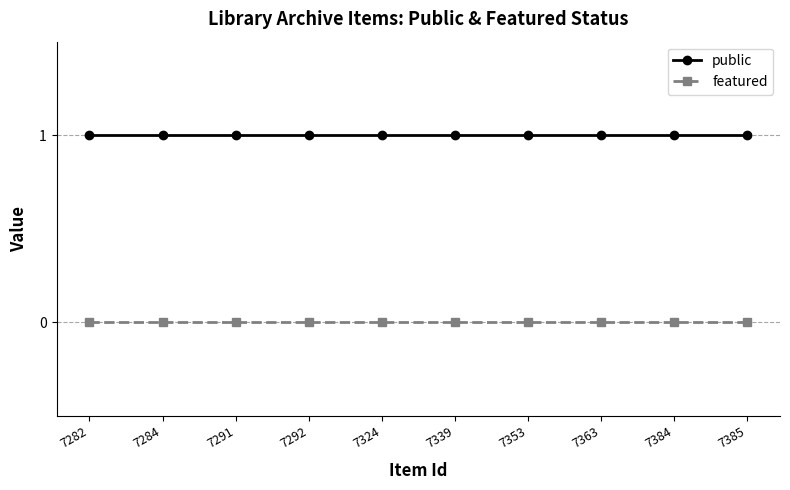

Which series has the largest total across all categories?

public